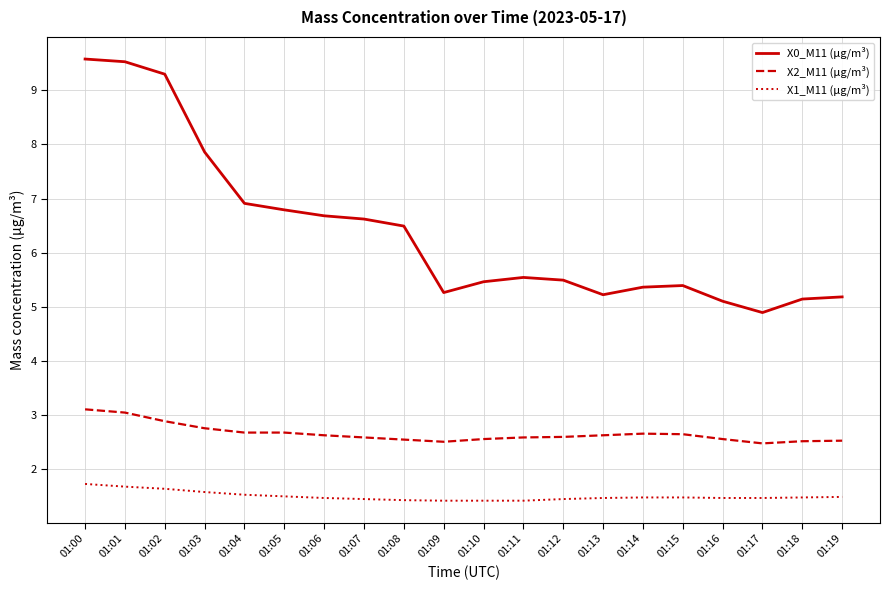

List the series in order of their peak value, lowest first.

X1_M11 (μg/m³), X2_M11 (μg/m³), X0_M11 (μg/m³)